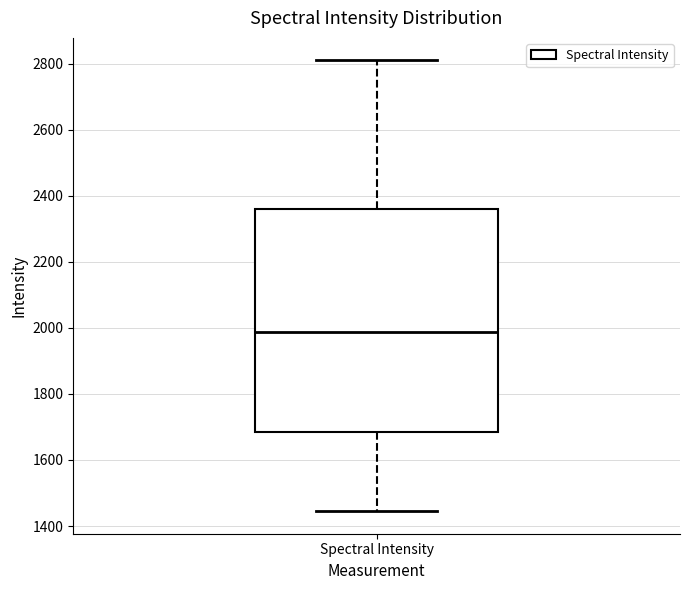

Transcribe this box plot: give where the median line is, the range the box spans, and where the two whiskers end, as read against the y-axis. The values are not printed on the chart, so give them approximately, as read against the axis.

median 1980, box 1680 to 2360, whiskers 1440 to 2820